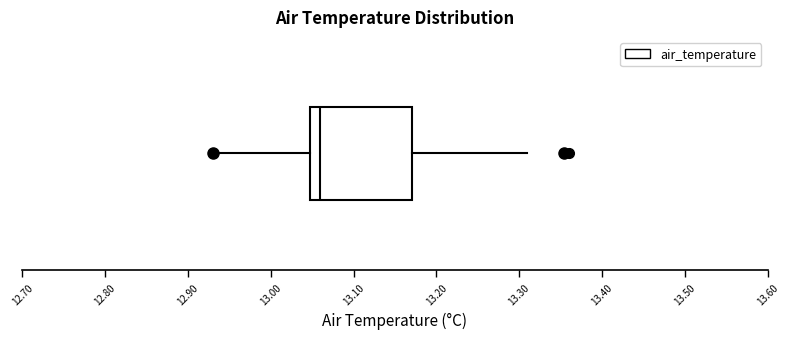

Where does the left whisker of the box end on the x-axis? The values are not printed on the chart, so give them approximately, as read against the axis.

12.93